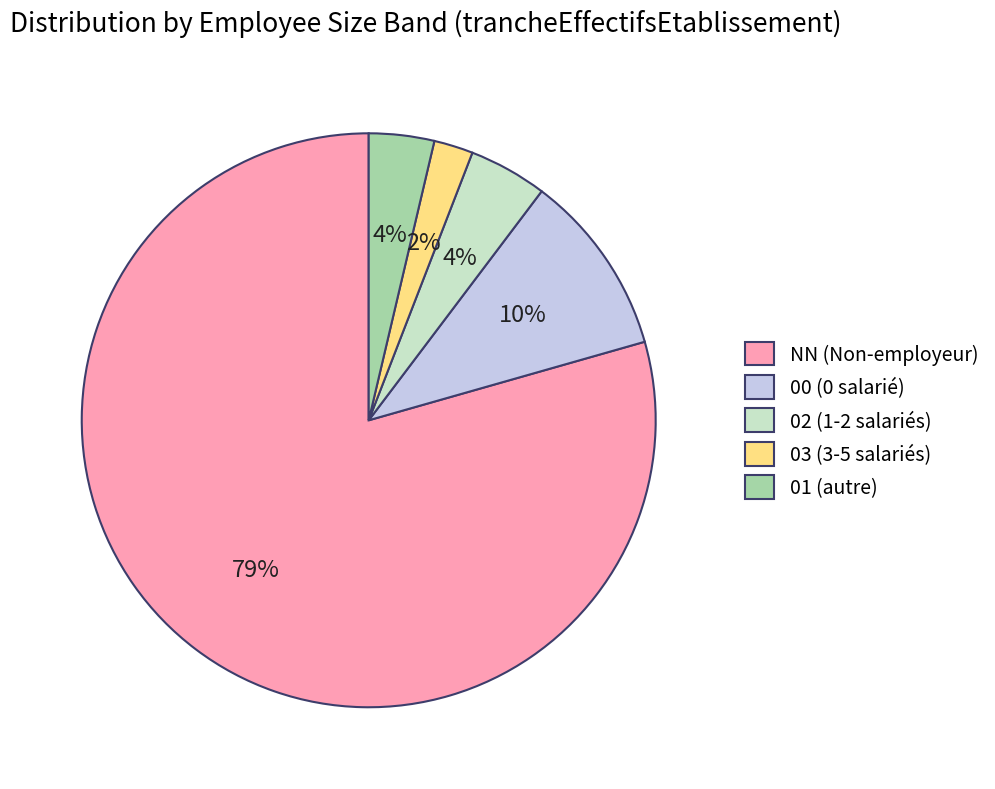

Is there any slice that represents more than half of the pie?

Yes